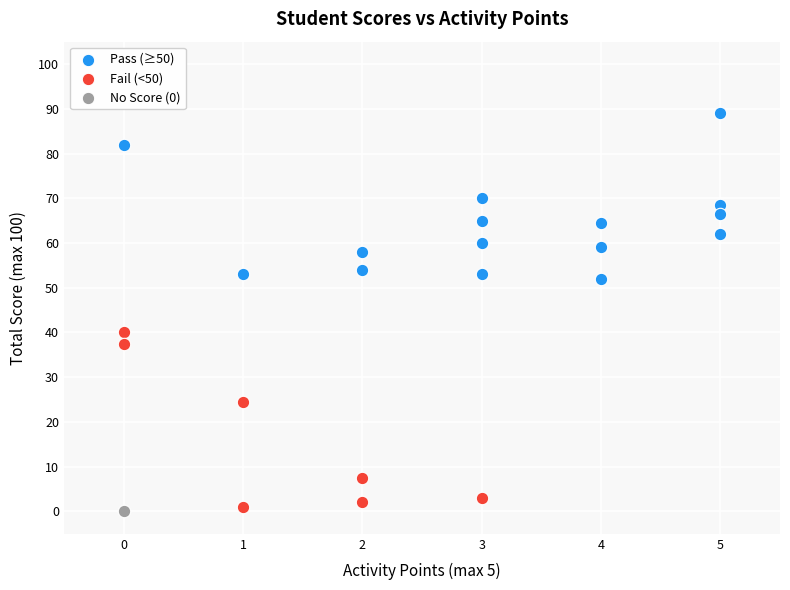

Which series contains the highest Y value?

Pass (≥50)